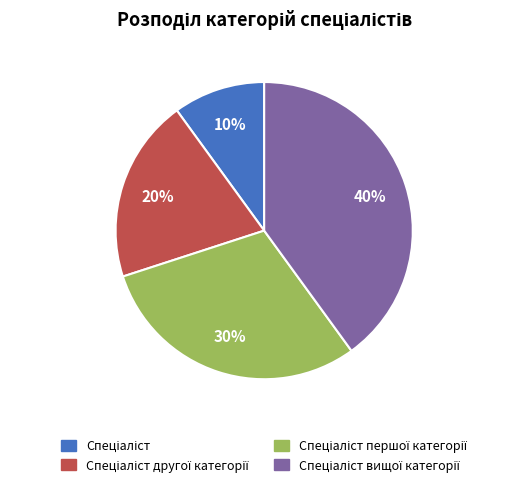

Is there any slice that represents more than half of the pie?

No